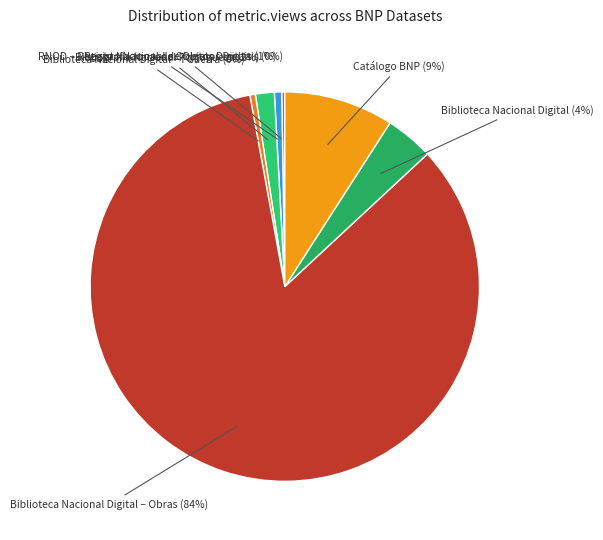

Is it true that Catálogo BNP (9%) is 19% of the pie?

False